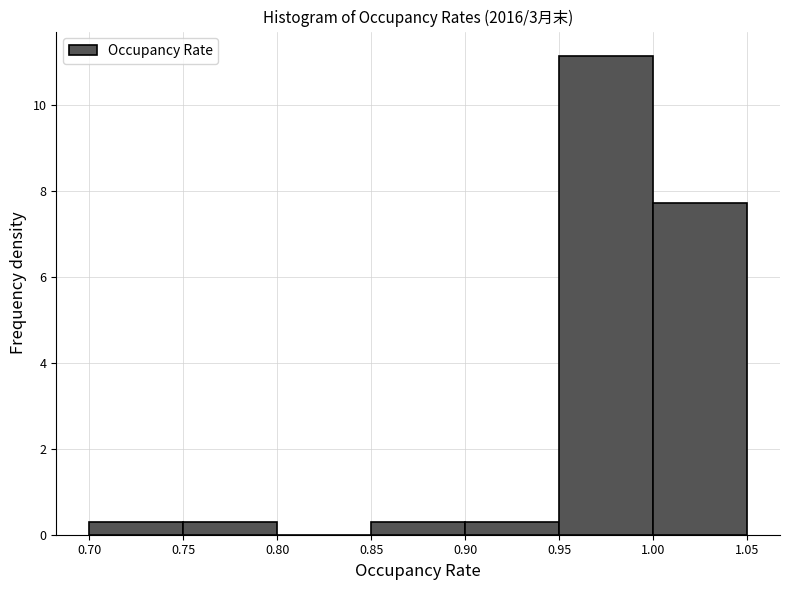

Which range on the x-axis has the tallest bar?

0.95 to 1.00